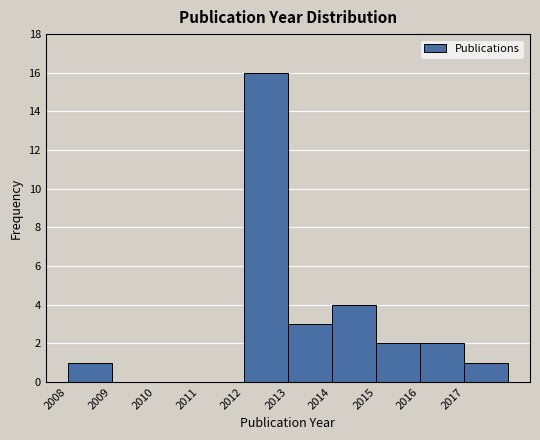

Reading left to right, list every bar in this chart as the range it spans on the x-axis followed by its height. The values are not printed on the chart, so give them approximately, as read against the axis.

2008 to 2009: 1
2009 to 2010: 0
2010 to 2011: 0
2011 to 2012: 0
2012 to 2013: 16
2013 to 2014: 3
2014 to 2015: 4
2015 to 2016: 2
2016 to 2017: 2
2017 to 2018: 1